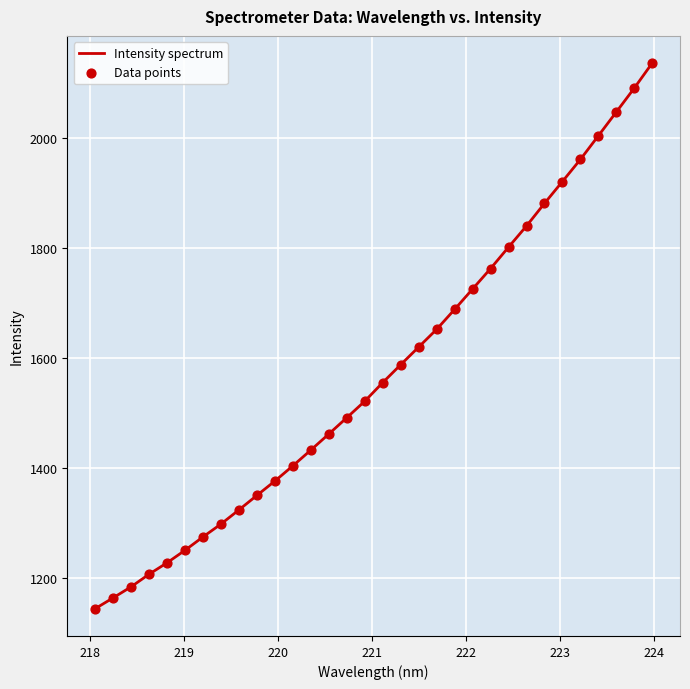

What is the smallest value displayed?

1143.8